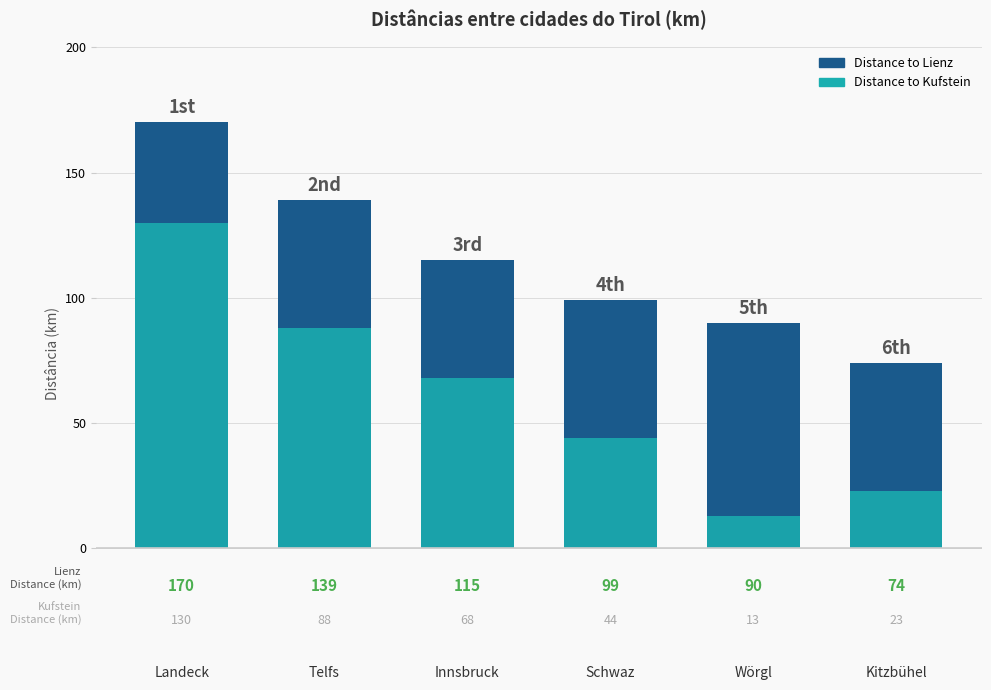

What is the difference between the maximum and second lowest values in the Kufstein series?

107